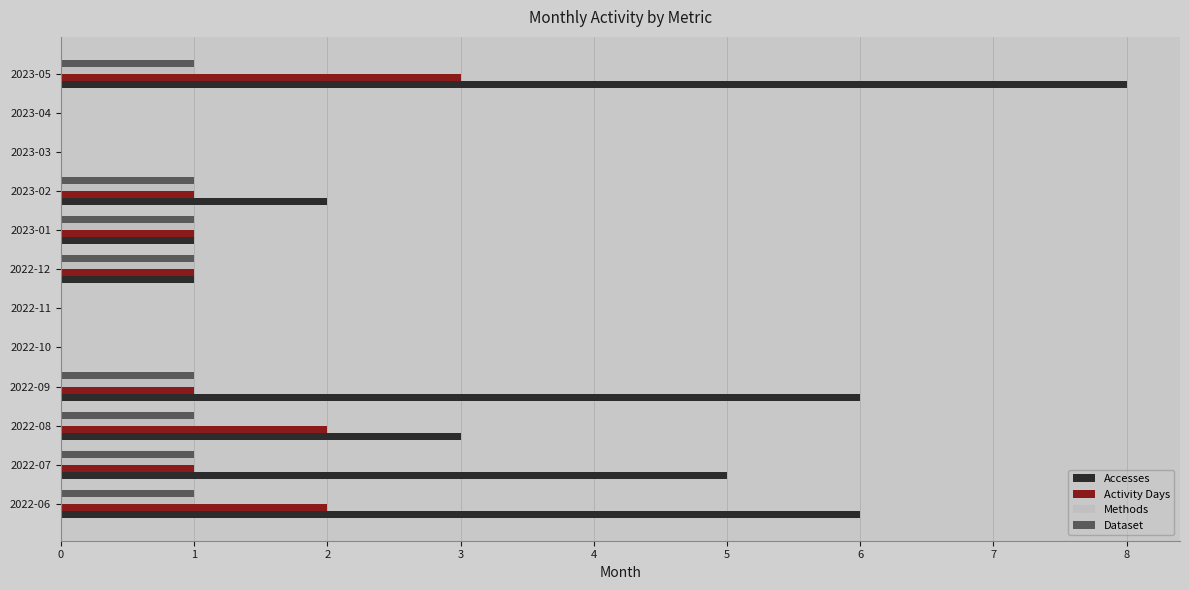

Which series has the largest total across all categories?

Accesses